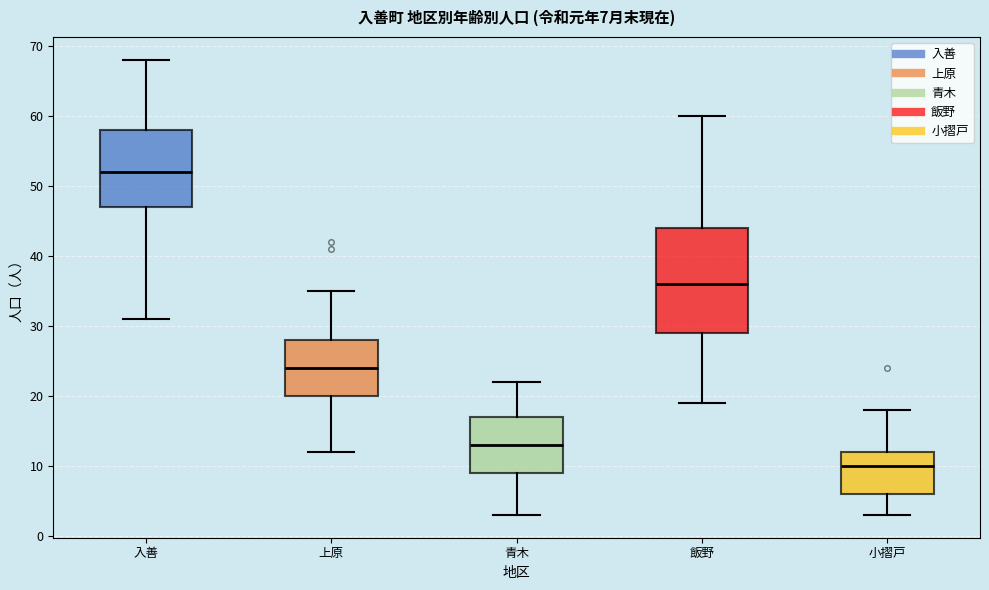

Which box is the tallest, from its lower edge to its upper edge?

飯野